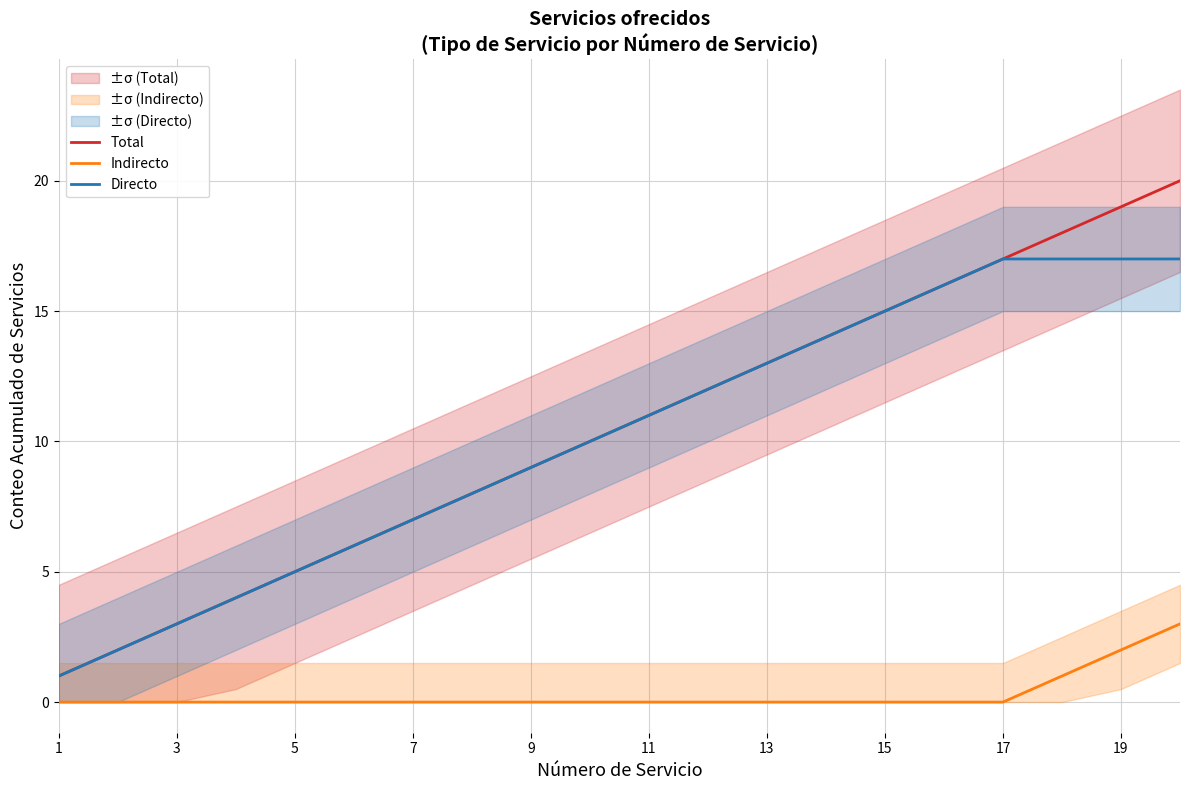

What is the highest value of the Total series?

20